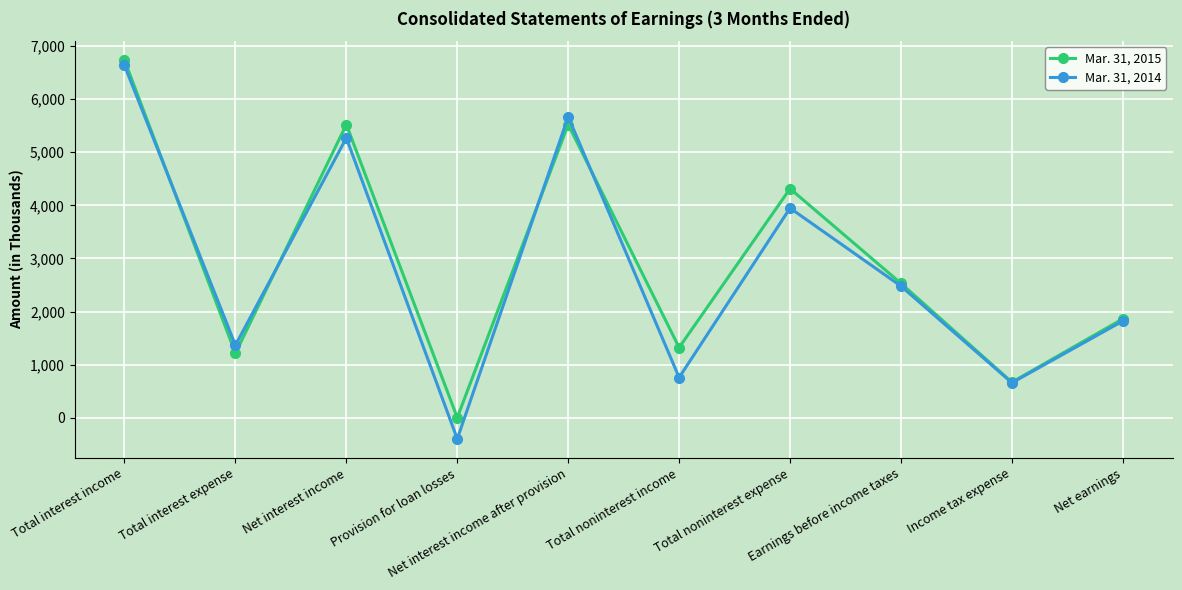

Does the chart have visible grid lines?

Yes